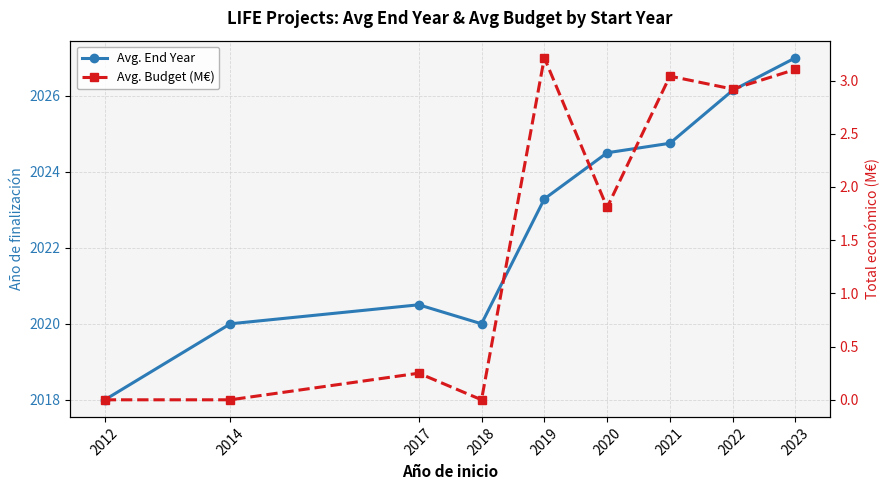

True or false: Avg. Budget (M€) and Avg. End Year intersect in this chart.

False